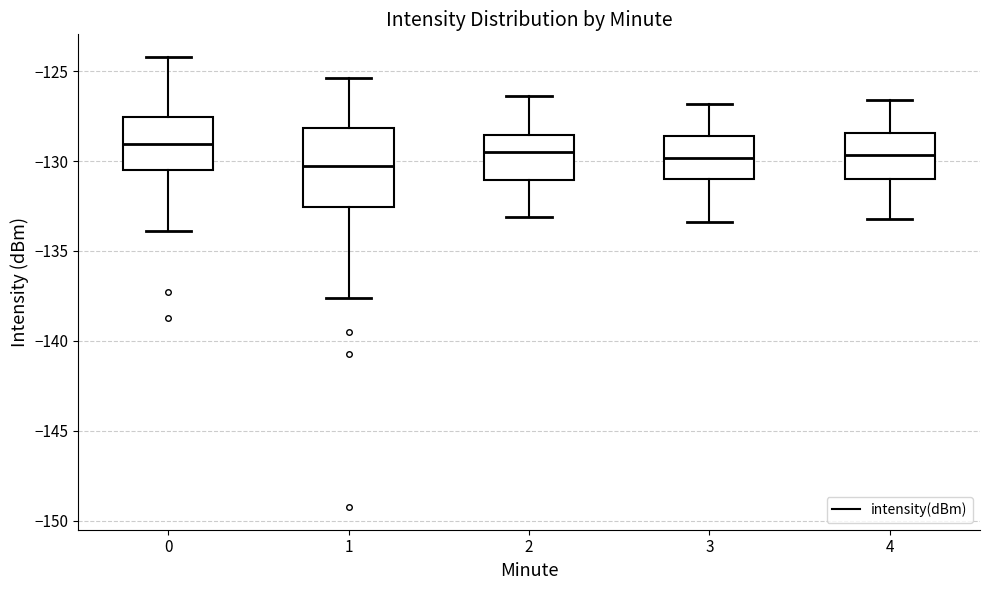

Reading left to right, read every box against the y-axis: the position of its median line, the range the box covers, and the ends of its whiskers. The values are not printed on the chart, so give them approximately, as read against the axis.

0: median -129.0, box -130.5 to -127.5, whiskers -134.0 to -124.0
1: median -130.0, box -132.5 to -128.0, whiskers -137.5 to -125.5
2: median -129.5, box -131.0 to -128.5, whiskers -133.0 to -126.5
3: median -130.0, box -131.0 to -128.5, whiskers -133.5 to -127.0
4: median -129.5, box -131.0 to -128.5, whiskers -133.0 to -126.5